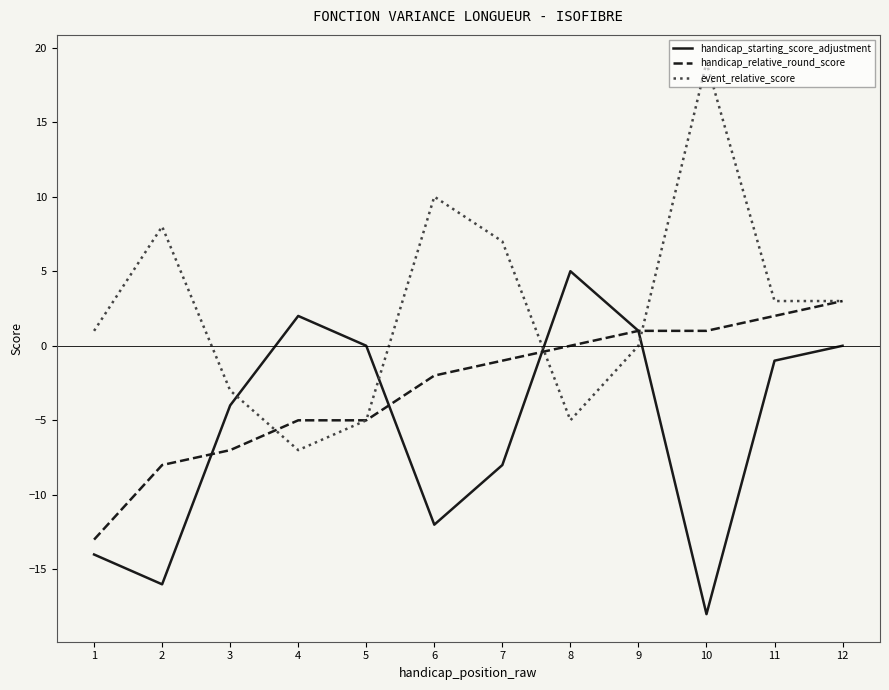

Which category has the highest value in the handicap_starting_score_adjustment series?

8